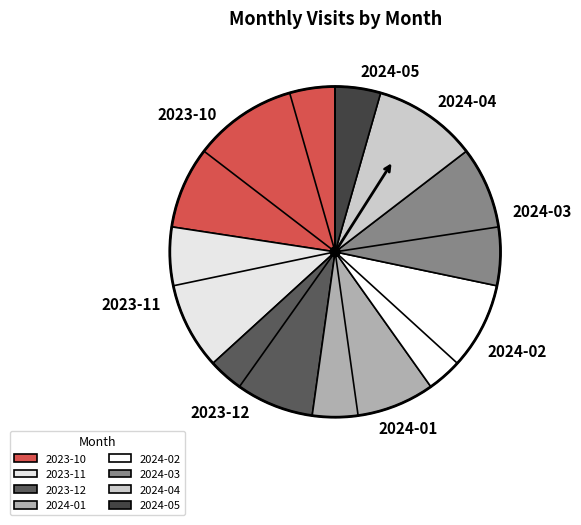

Which has a higher value, 2024-03 or 2024-01?

2024-03